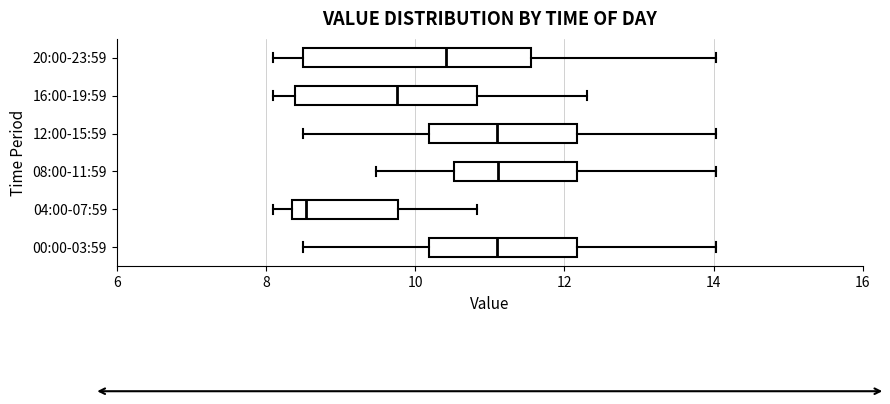

Which box has the furthest to the left median line?

04:00-07:59